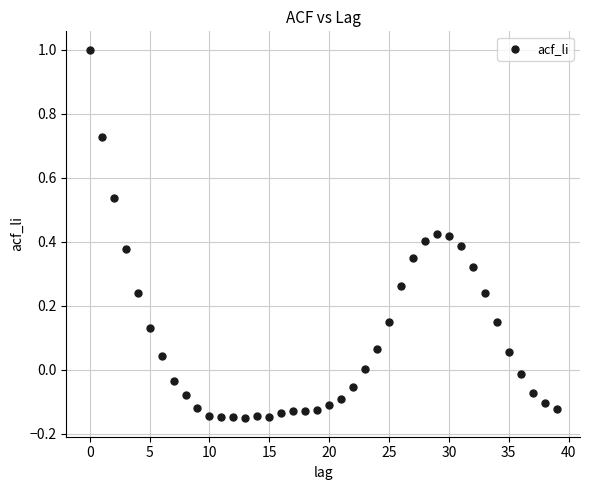

What is the range of Y values (max minus min)?

1.2